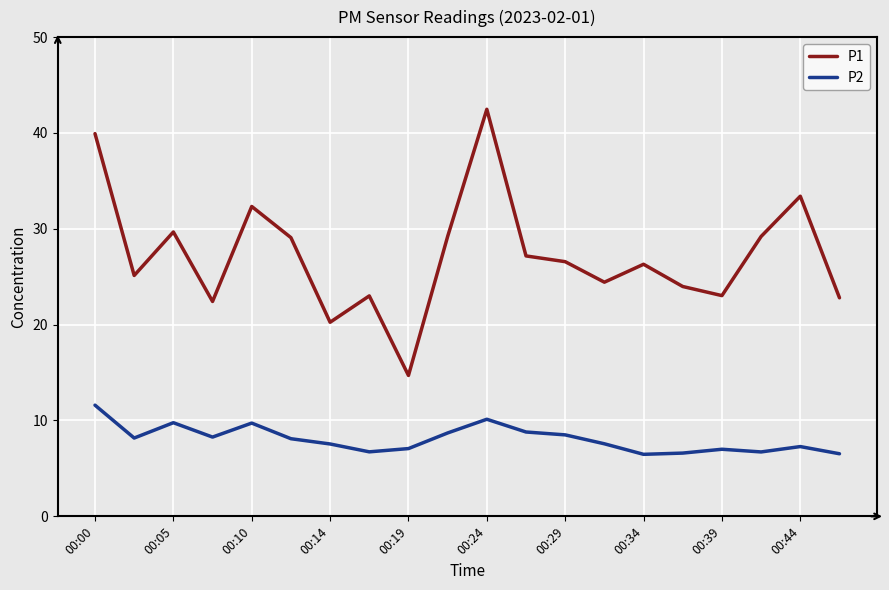

True or false: P1 and P2 intersect in this chart.

False